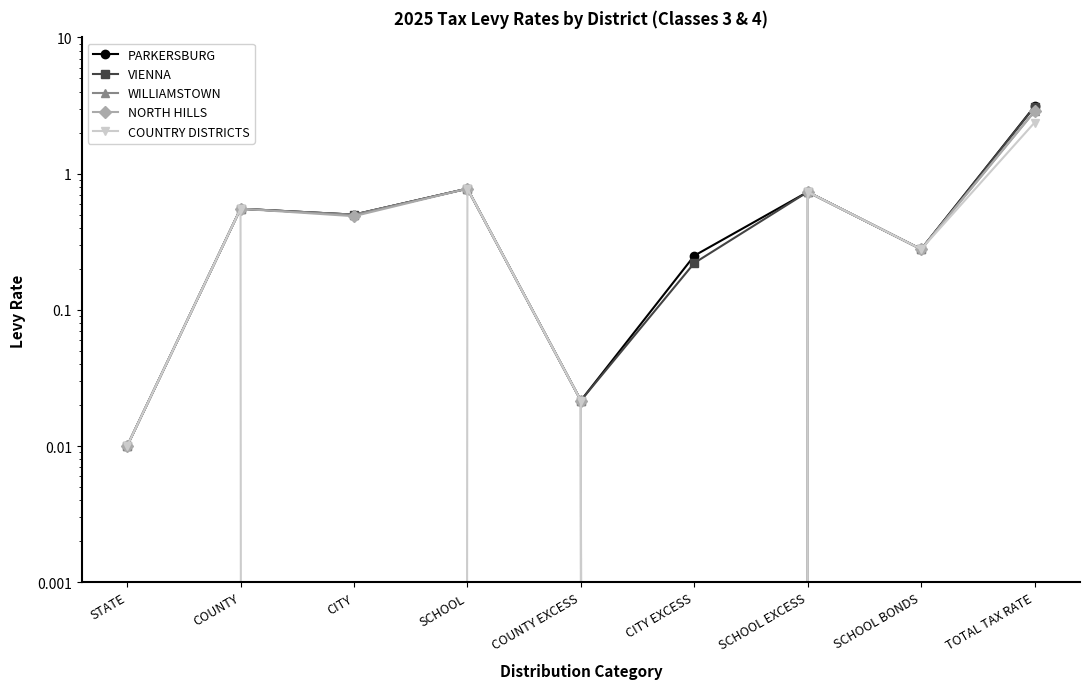

At which label does NORTH HILLS reach its peak?

TOTAL TAX RATE